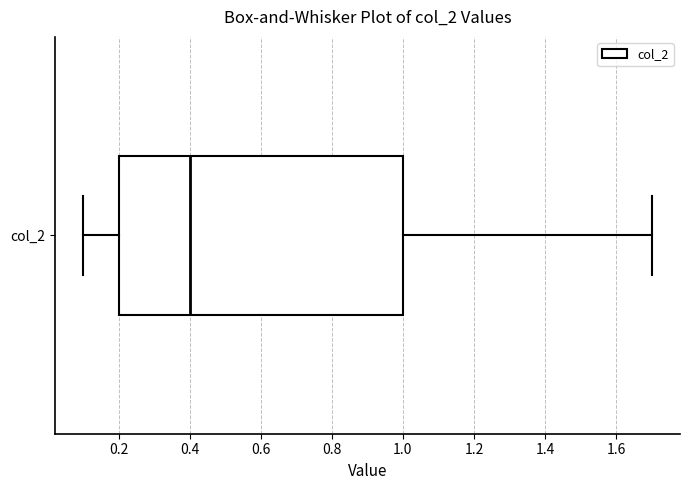

Read this box plot against the x-axis: the position of the median line, the range covered by the box, and the ends of both whiskers. The values are not printed on the chart, so give them approximately, as read against the axis.

median 0.4, box 0.2 to 1.0, whiskers 0.1 to 1.7